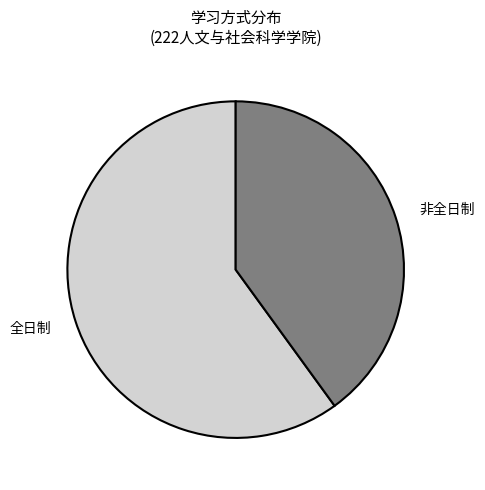

The 全日制 slice represents 60% of the pie. True or false?

True